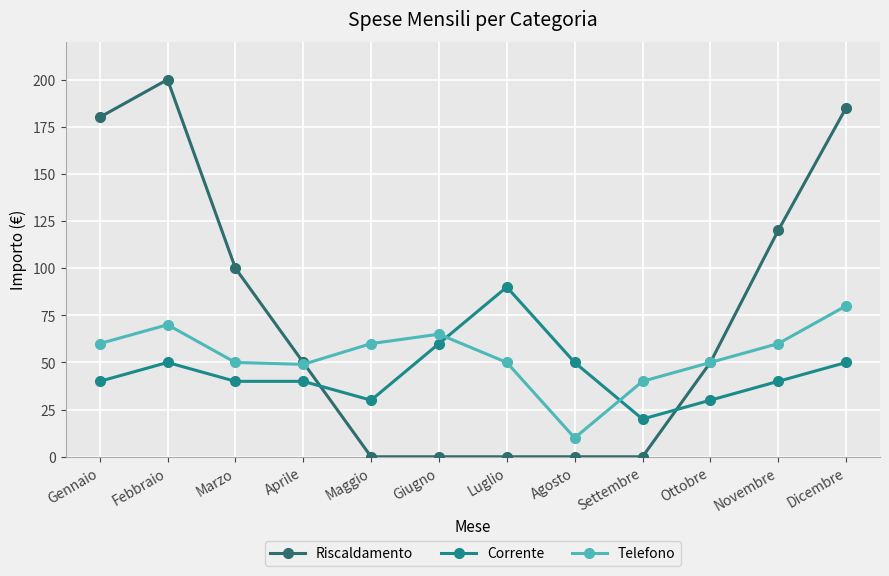

Is it true that Telefono equals 60 at Maggio?

True